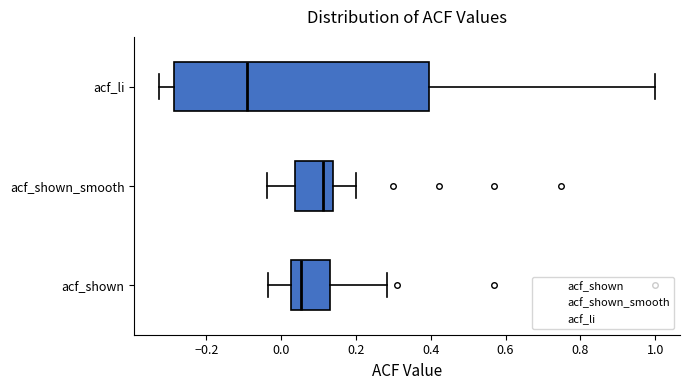

Reading bottom to top, read every box against the x-axis: the position of its median line, the range the box covers, and the ends of its whiskers. The values are not printed on the chart, so give them approximately, as read against the axis.

acf_shown: median 0.06, box 0.02 to 0.14, whiskers -0.04 to 0.28
acf_shown_smooth: median 0.12, box 0.04 to 0.14, whiskers -0.04 to 0.20
acf_li: median -0.08, box -0.28 to 0.40, whiskers -0.32 to 1.00